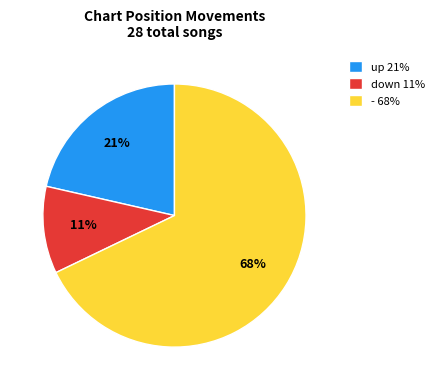

To the nearest percent, what is the combined percentage of - 68% and down 11%?

79%